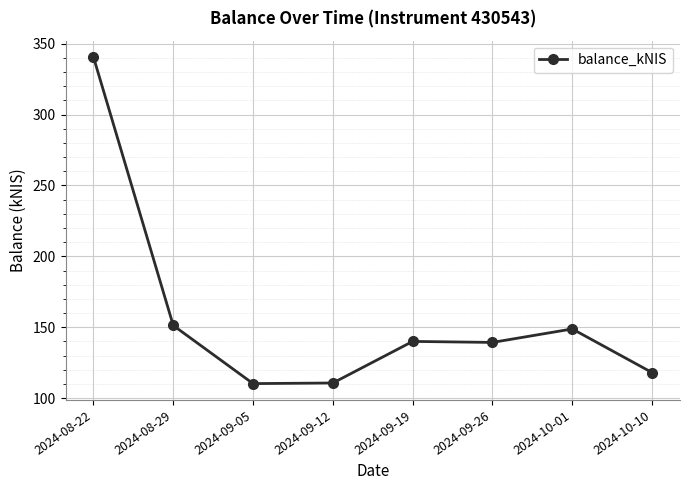

What is the change in value from 2024-08-22 to 2024-08-29?

-189.4